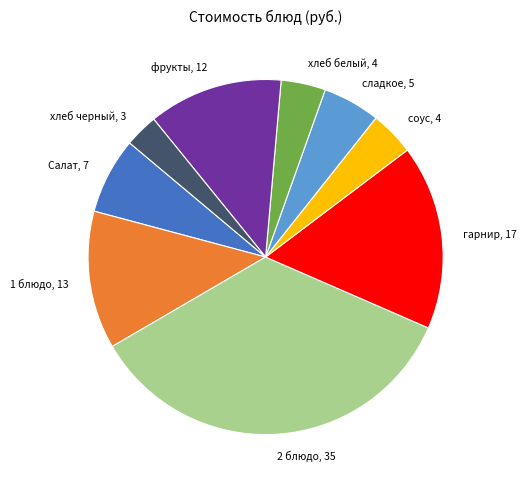

Which has a higher value, гарнир or соус?

гарнир